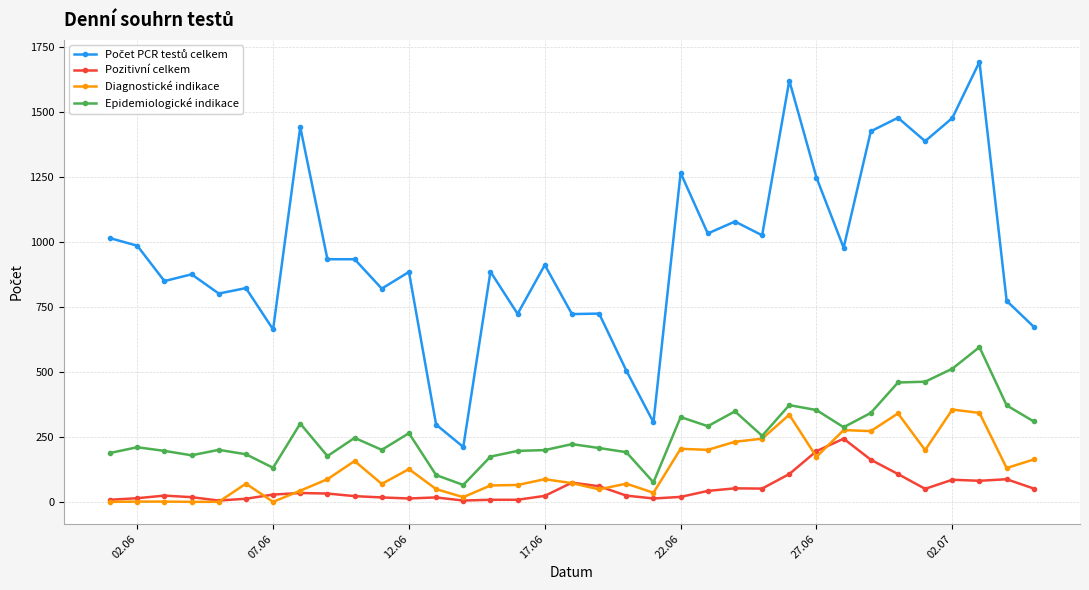

True or false: Pozitivní celkem and Epidemiologické indikace intersect in this chart.

False